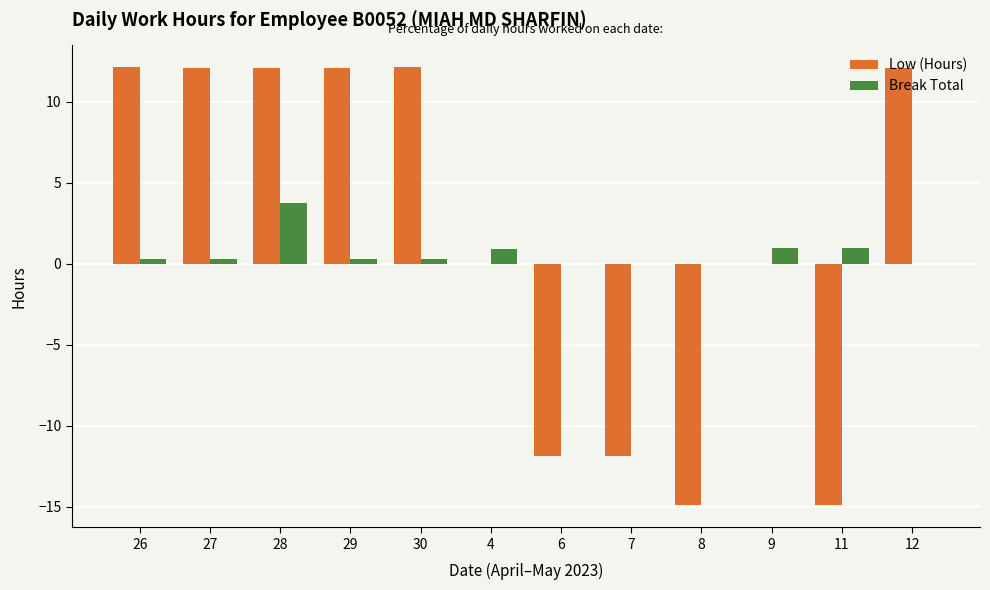

At which category is the sum across all series the highest?

28